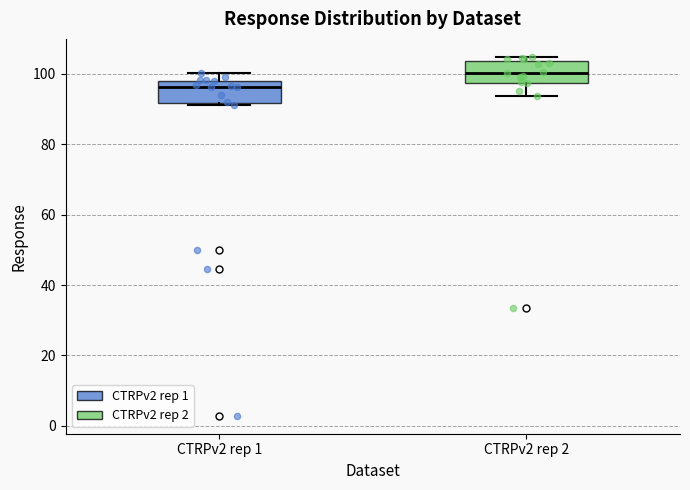

Where is the lower edge of the box for CTRPv2 rep 1 on the y-axis? The values are not printed on the chart, so give them approximately, as read against the axis.

92